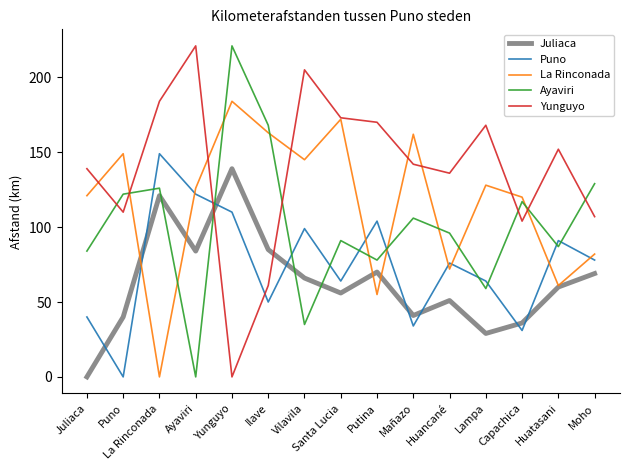

What is the difference between the highest and lowest values at Lampa?

139